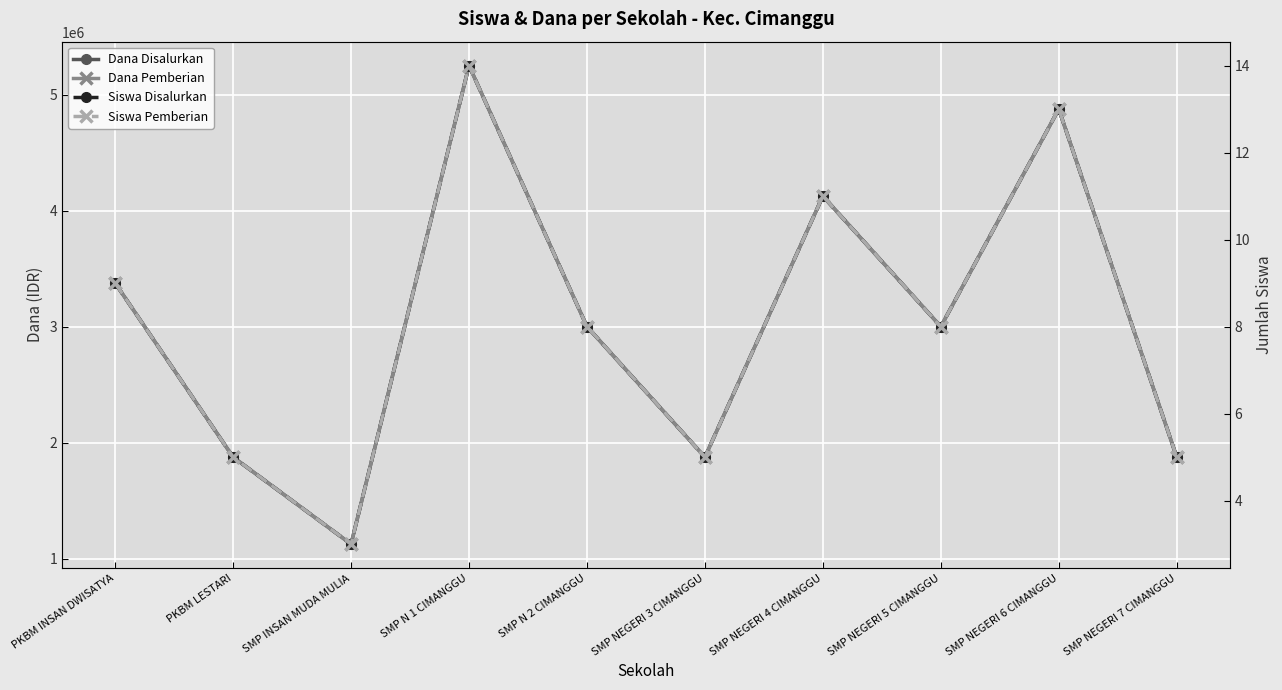

Which series changed the most between SMP INSAN MUDA MULIA and SMP NEGERI 6 CIMANGGU?

Dana Disalurkan